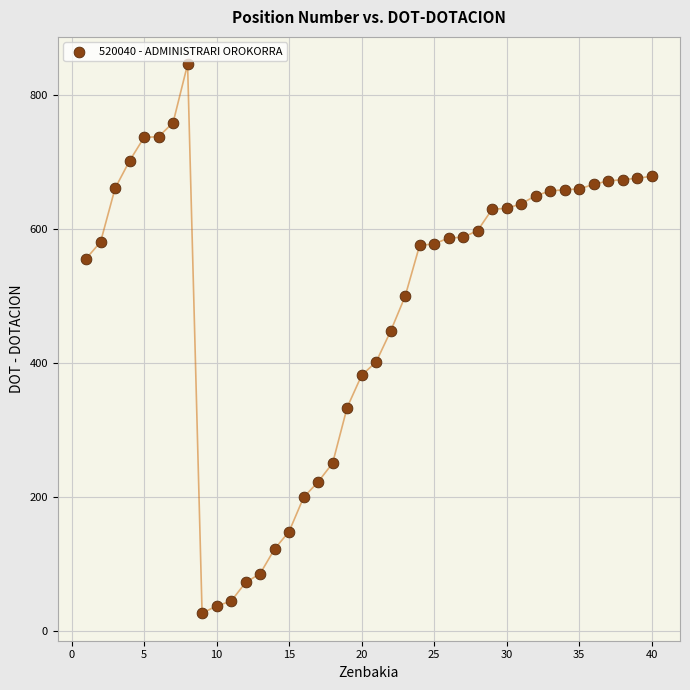

What Y value in the scatter plot is closest to 436?

448